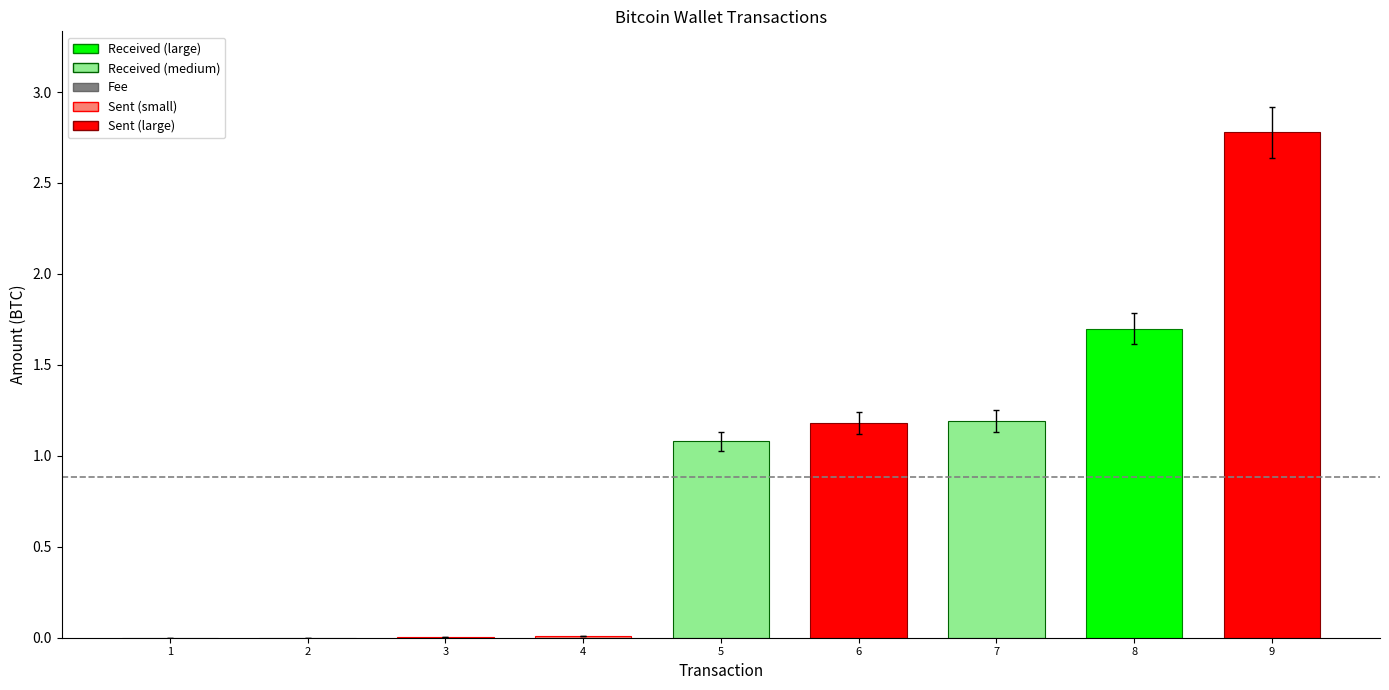

The chart shows a value of 0.7 at 7. True or false?

False